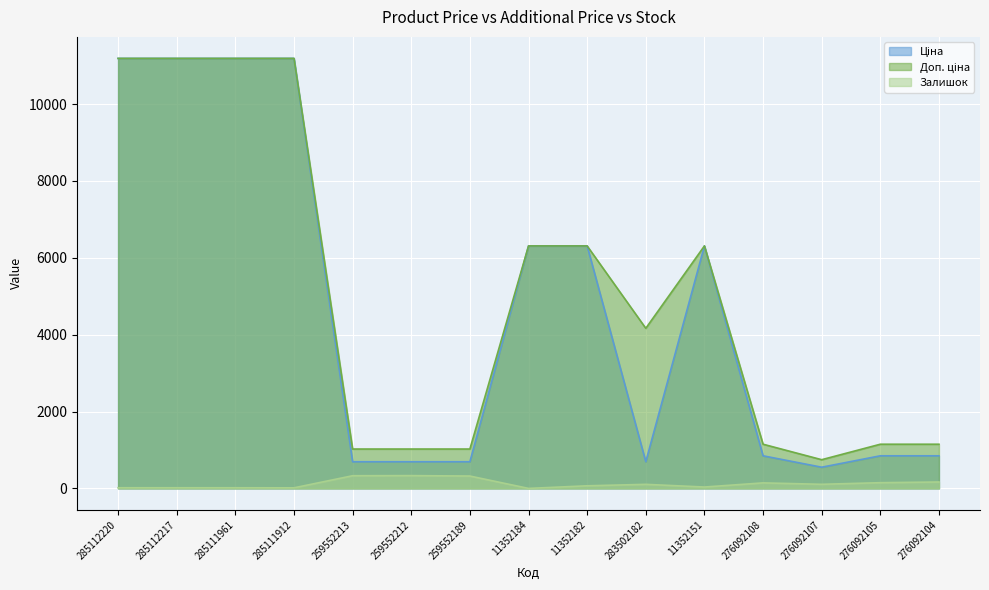

What is the sum of the Залишок values at 285112220 and 11352184?

17.0